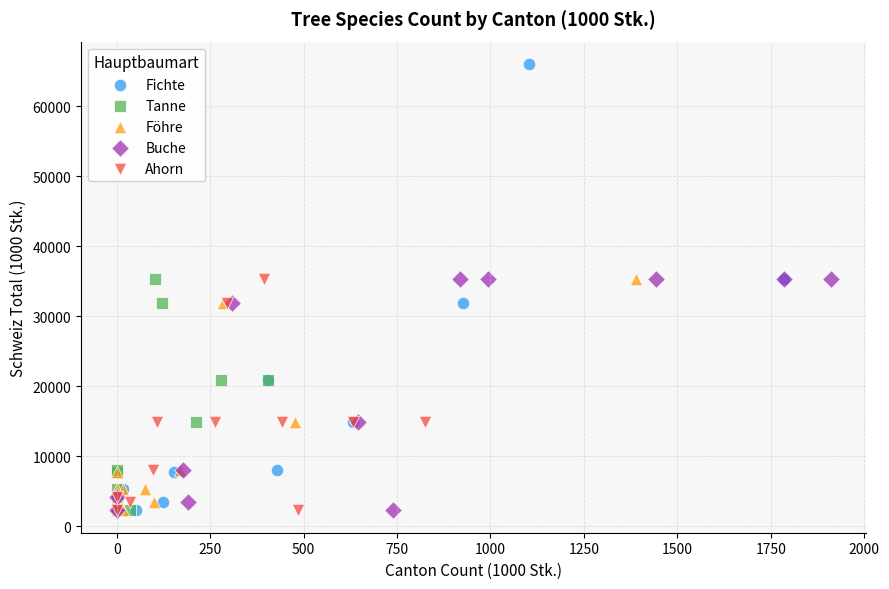

What are all the series names shown in the legend?

Fichte, Tanne, Föhre, Buche, Ahorn